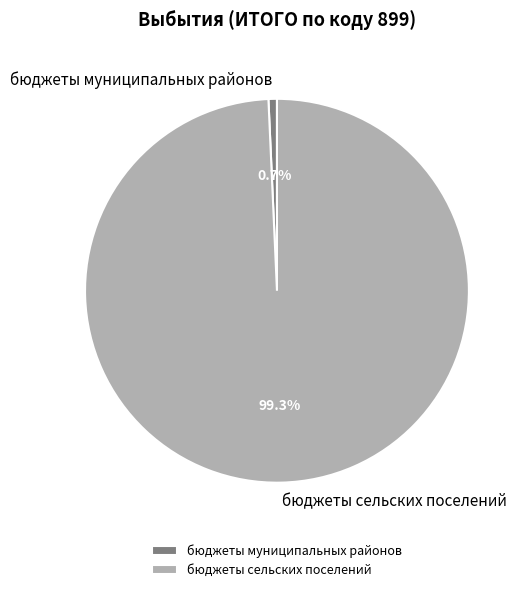

Which slice is the largest?

бюджеты сельских поселений